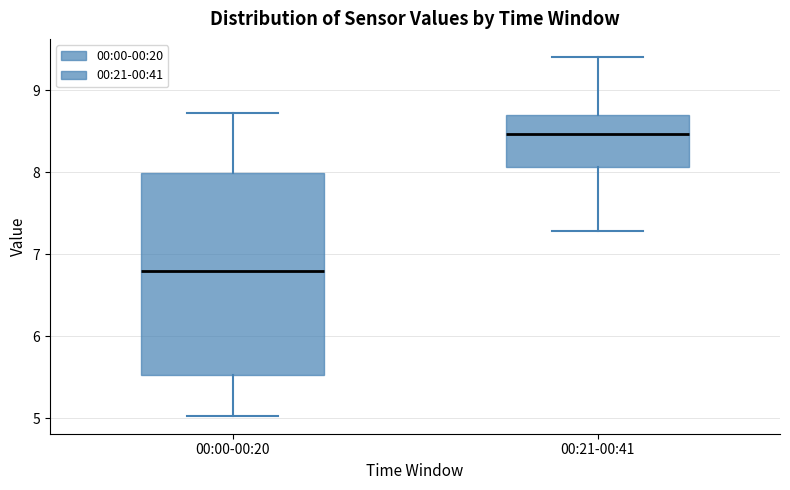

Which box's median line is the highest?

00:21-00:41